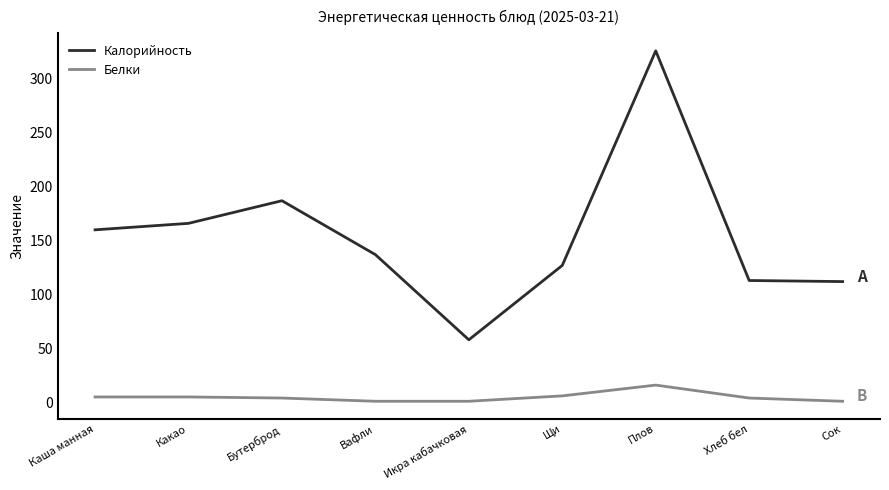

Which series has the largest range (max minus min)?

Калорийность